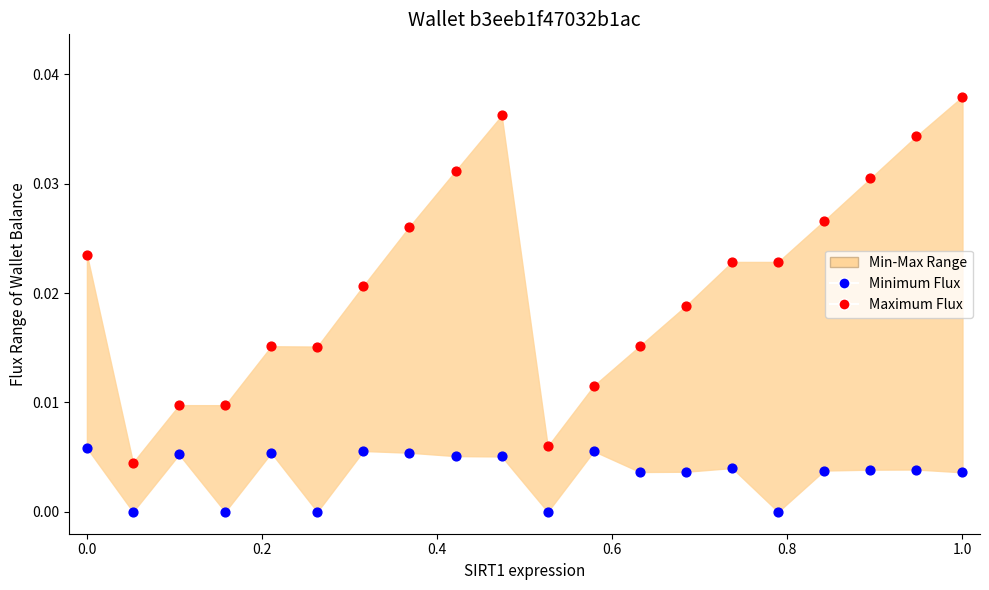

Across all data points, what is the range of X values (max minus min)?

1.0